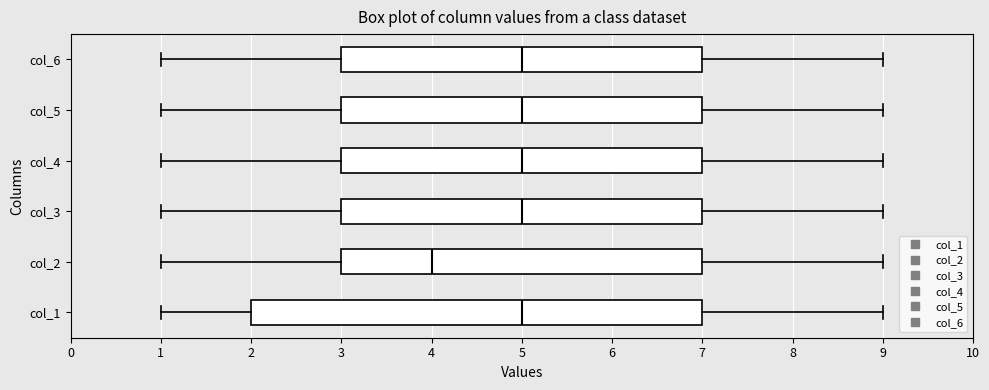

Comparing the boxes themselves (not the whiskers), which one is the widest?

col_1